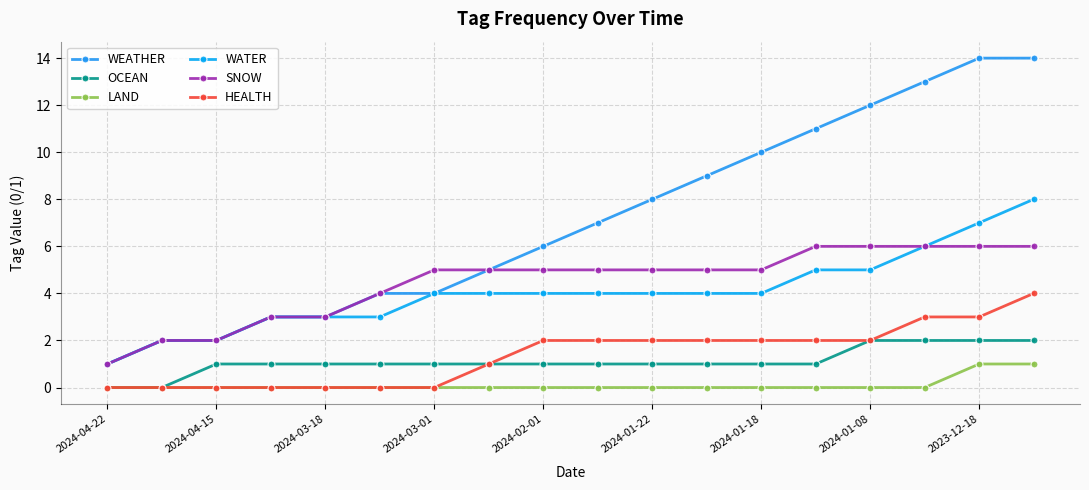

How many lines are shown in the chart?

6